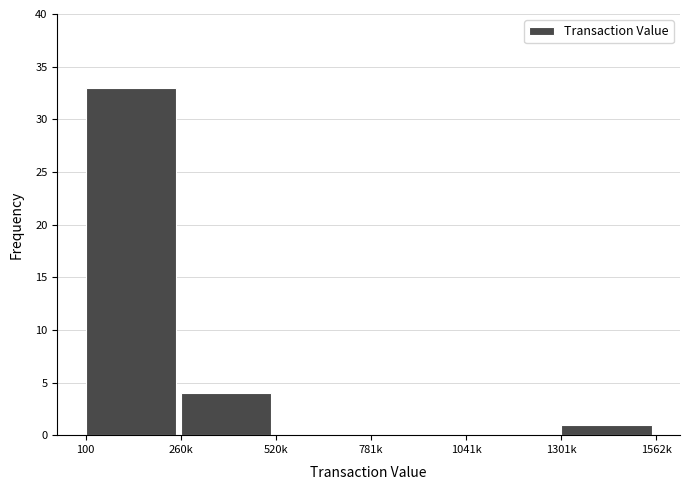

Reading right to left, what are all the values shown in this chart?

1301k=1	1041k=0	781k=0	520k=0	260k=4	100=33